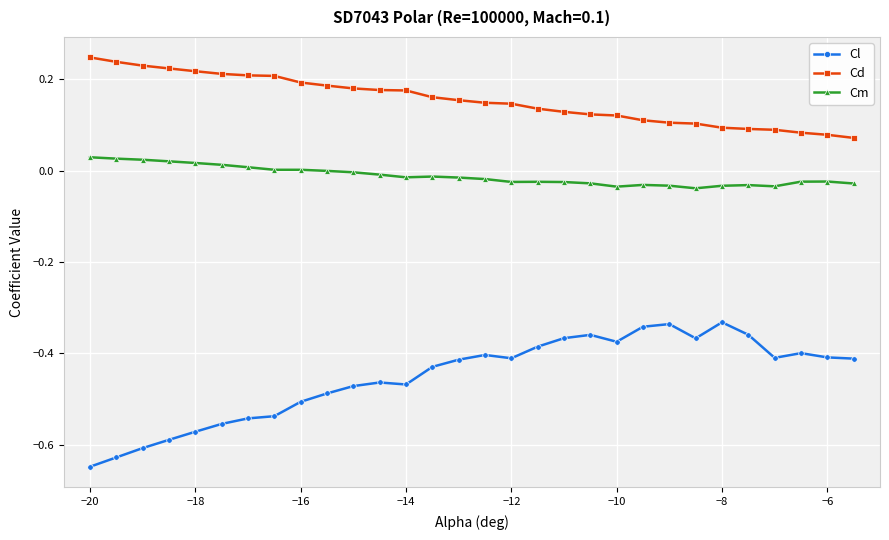

Which series has the widest spread of values?

Cl